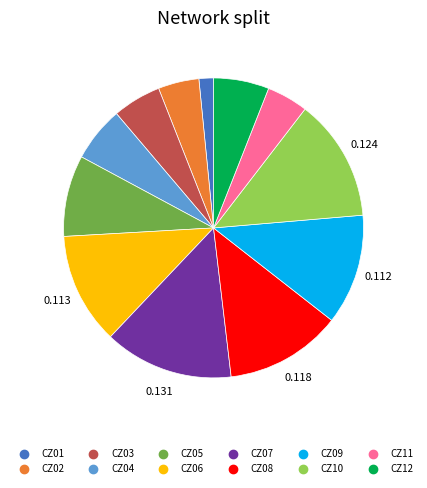

Combined, do CZ07 and CZ01 account for over 50%?

No